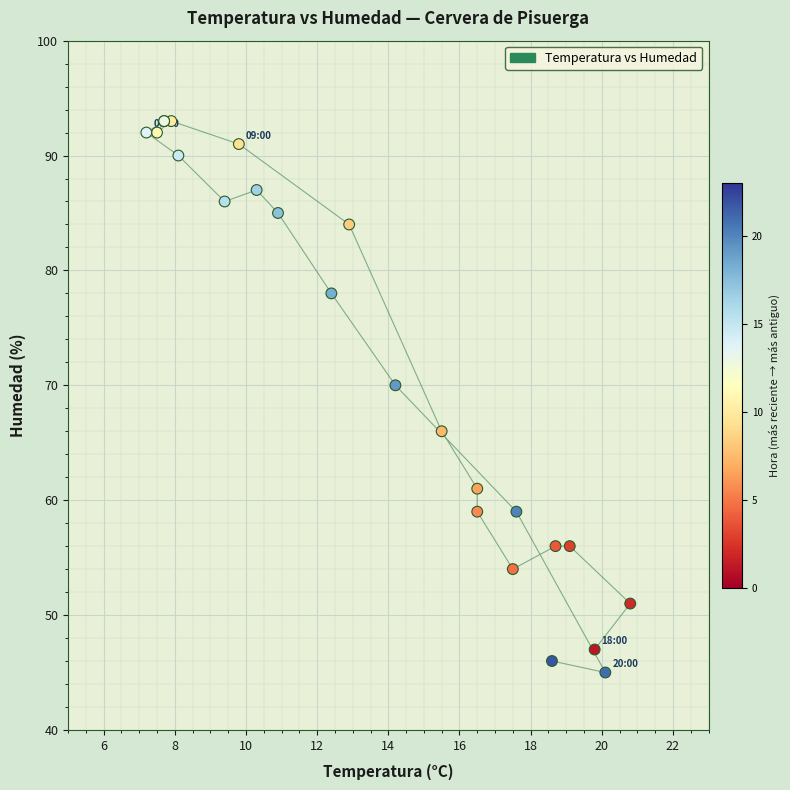

What Y value in the scatter plot is closest to 69?

70